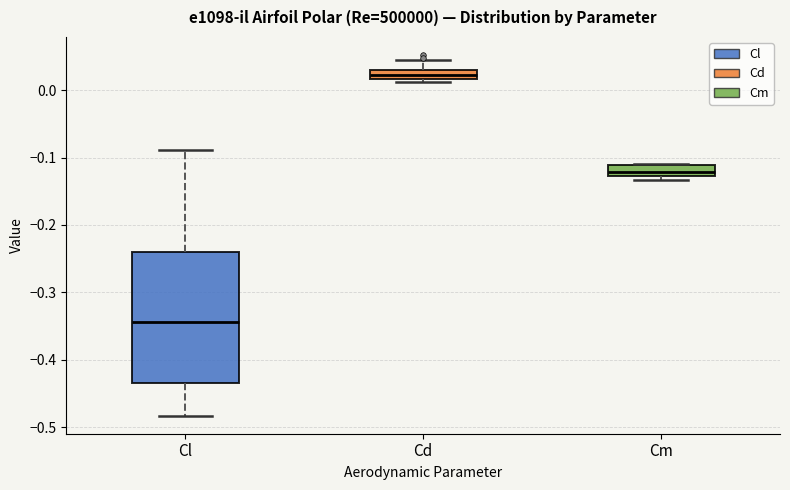

Where does the lower whisker of the box for Cl end on the y-axis? The values are not printed on the chart, so give them approximately, as read against the axis.

-0.48